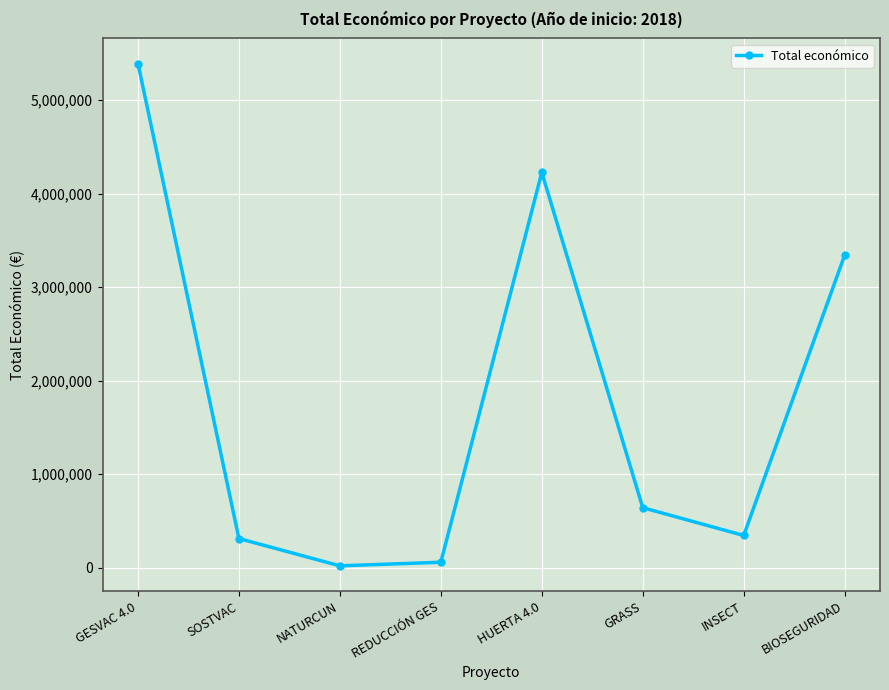

What is the label of the 5th point from the right?

REDUCCIÓN GES